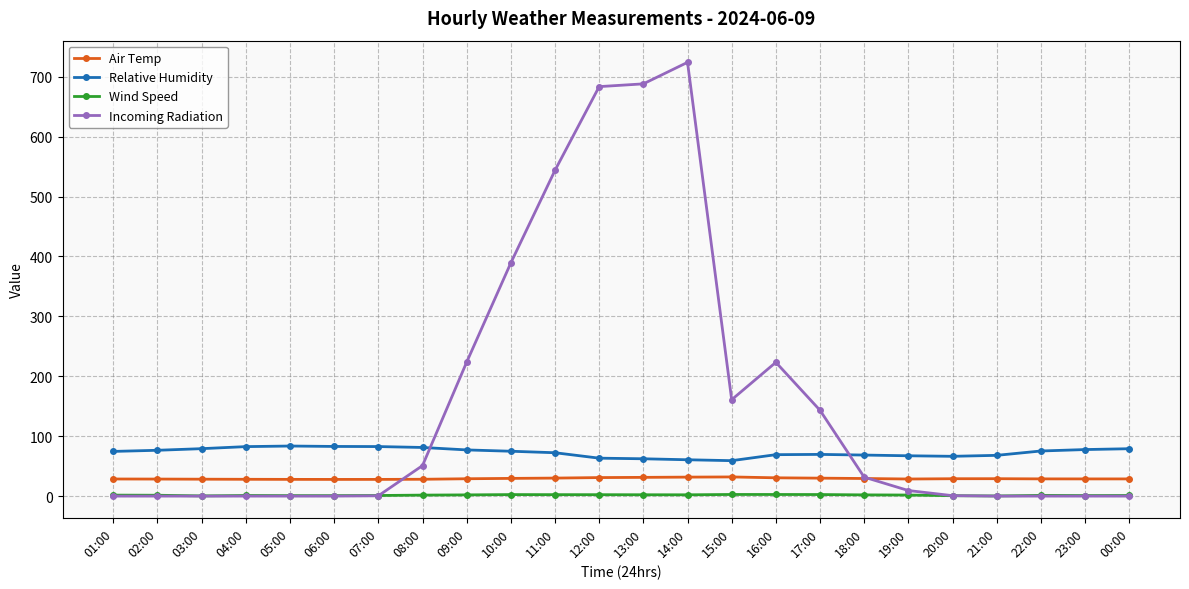

List the series in order of their overall mean, highest first.

Incoming Radiation, Relative Humidity, Air Temp, Wind Speed